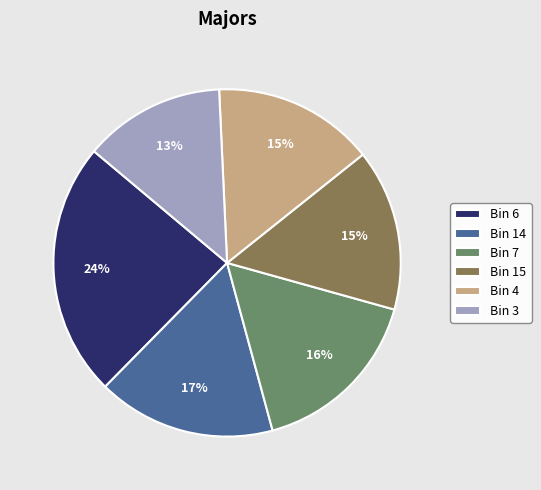

Is there a majority slice in this chart?

No